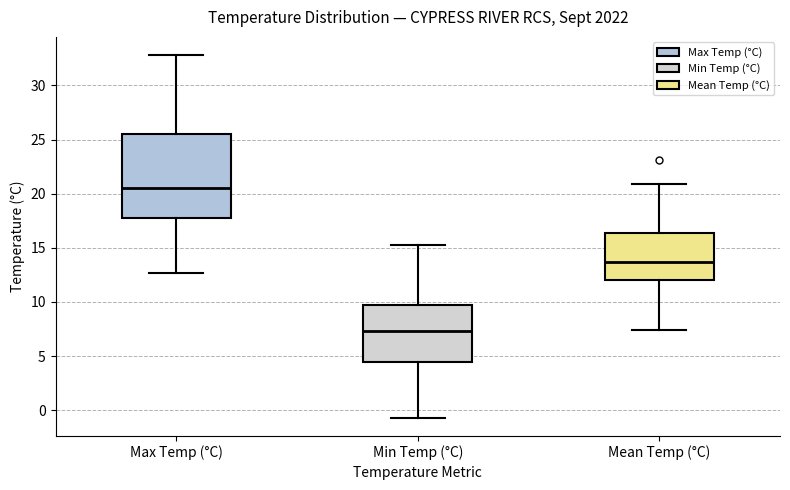

Reading left to right, transcribe this box plot: for each box, give where its median line is, the range the box spans, and where its two whiskers end, as read against the y-axis. The values are not printed on the chart, so give them approximately, as read against the axis.

Max Temp (°C): median 20.5, box 18.0 to 25.5, whiskers 12.5 to 33.0
Min Temp (°C): median 7.5, box 4.5 to 9.5, whiskers -0.5 to 15.5
Mean Temp (°C): median 13.5, box 12.0 to 16.5, whiskers 7.5 to 21.0